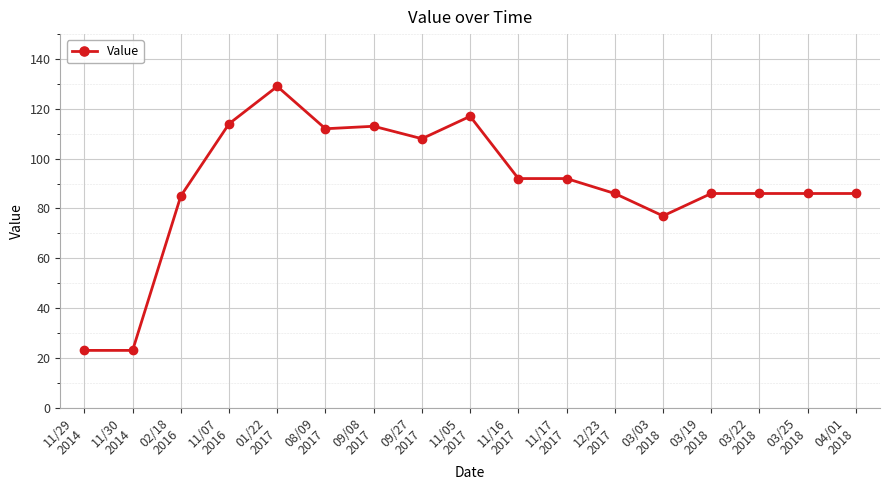

What is the difference between the values at 11/29
2014 and 11/17
2017?

69